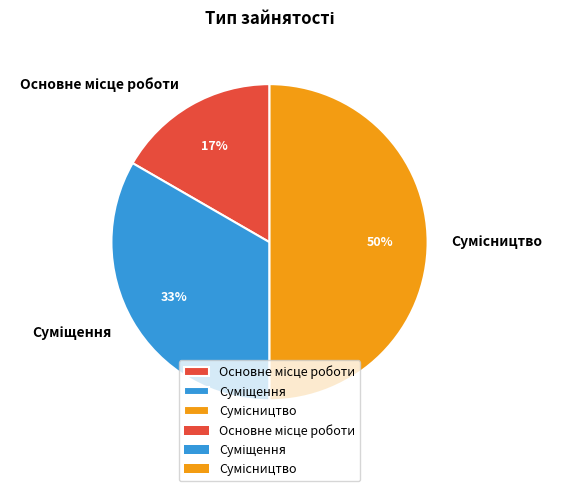

To the nearest percent, what is the difference between the largest and smallest slice percentages?

33%